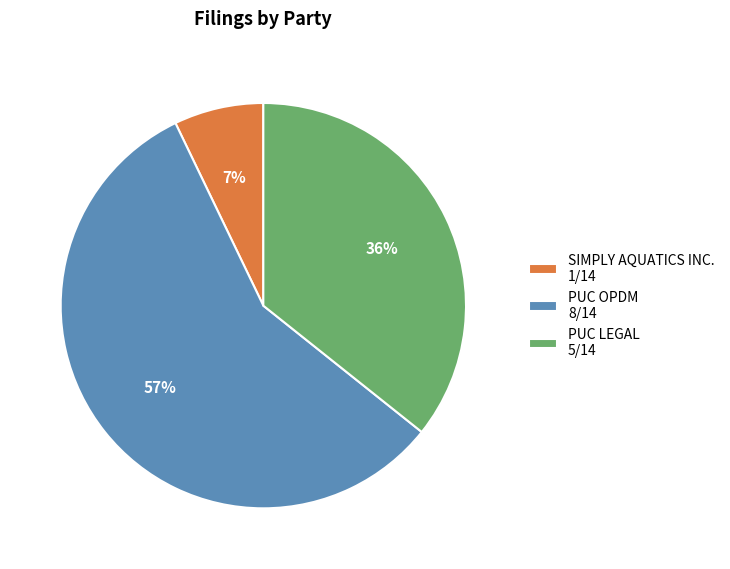

Is there any slice that represents more than half of the pie?

Yes